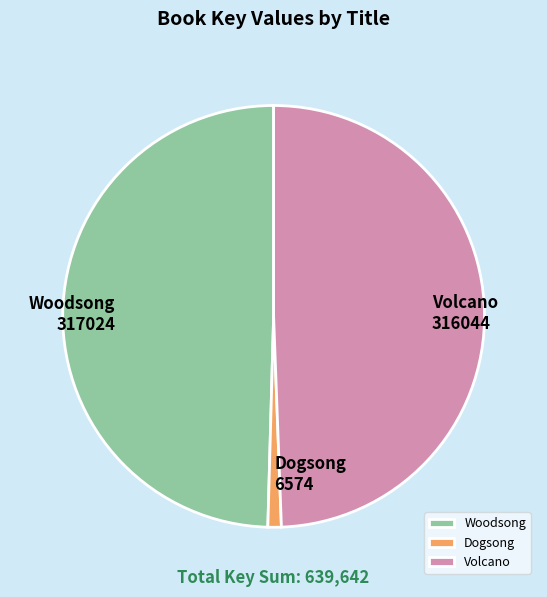

Combined, do Woodsong 317024 and Dogsong 6574 account for over 50%?

Yes